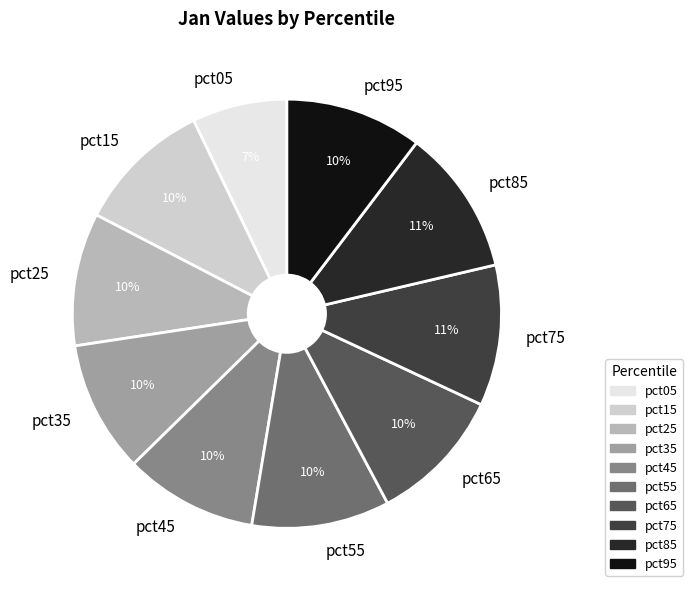

Combined, do pct95 and pct25 account for over 50%?

No